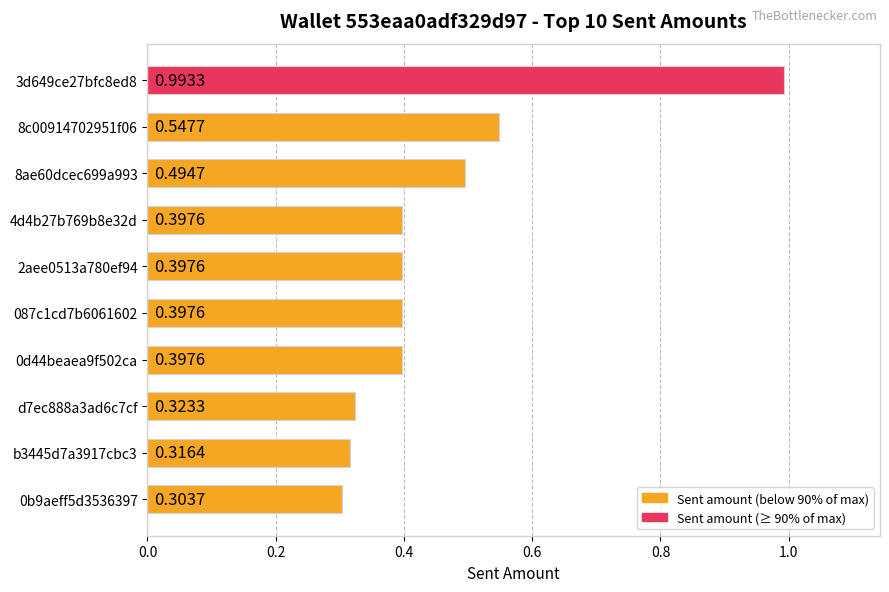

What is the change in value from 3d649ce27bfc8ed8 to 2aee0513a780ef94?

-0.6